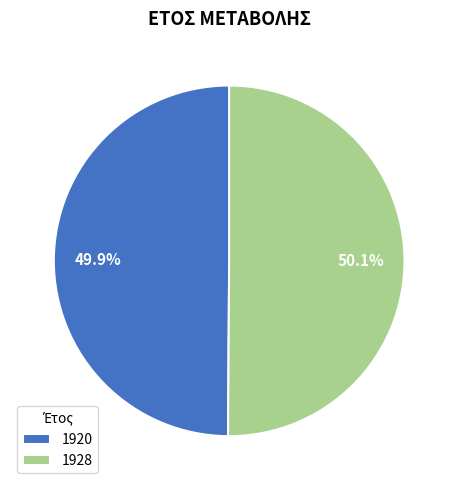

How many slices are in this pie chart?

2